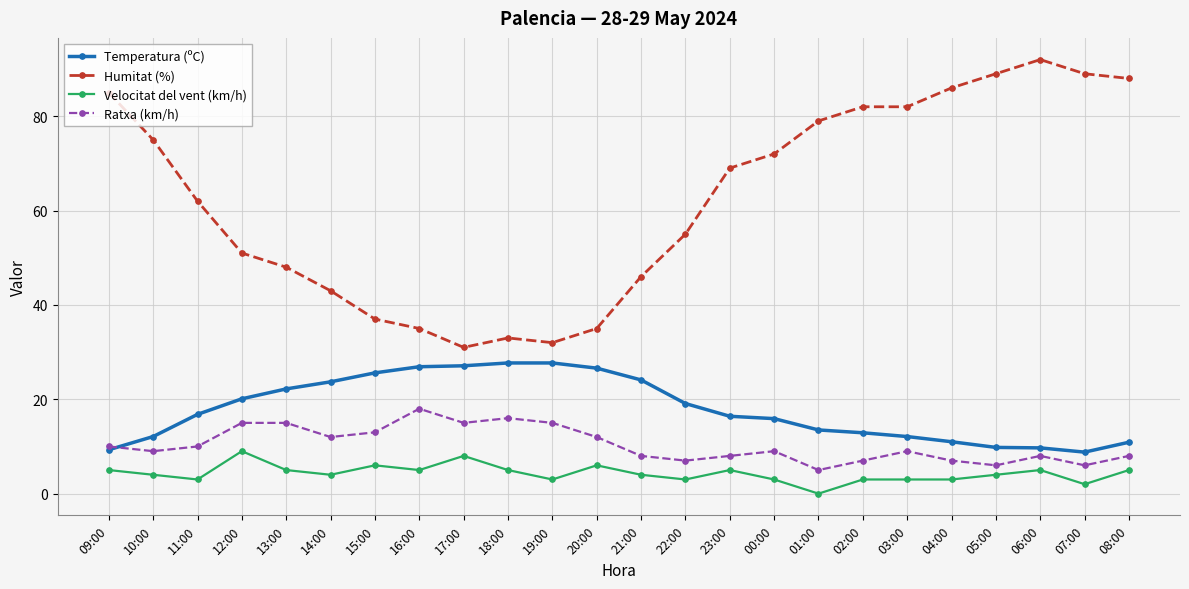

List the series in order of their peak value, highest first.

Humitat (%), Temperatura (ºC), Ratxa (km/h), Velocitat del vent (km/h)